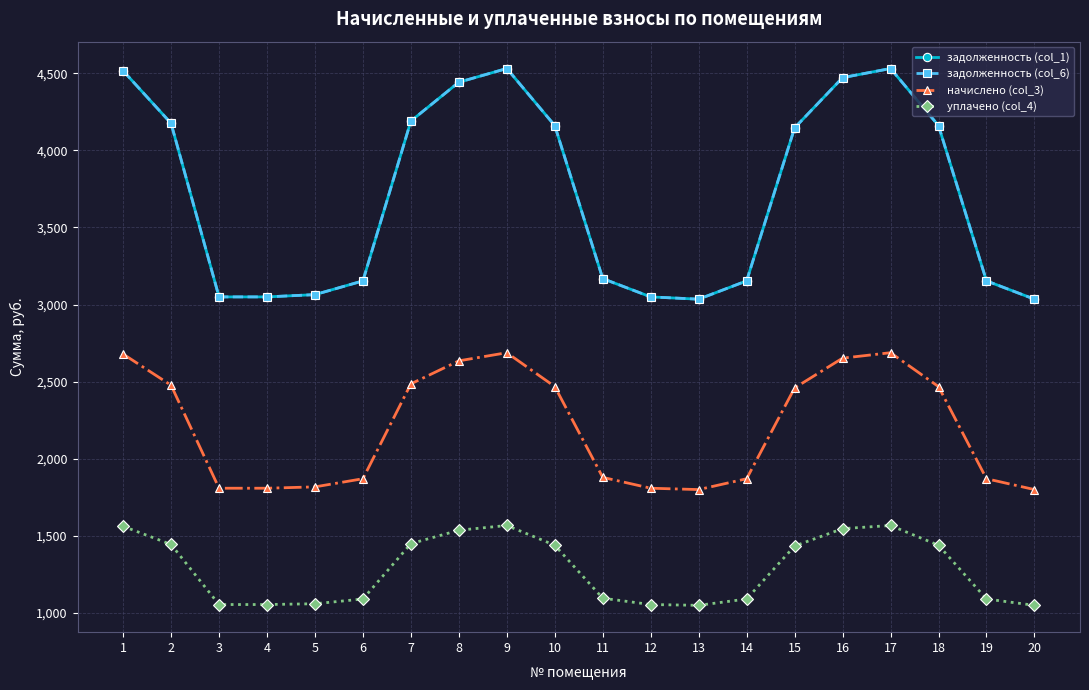

Does the chart have visible grid lines?

Yes